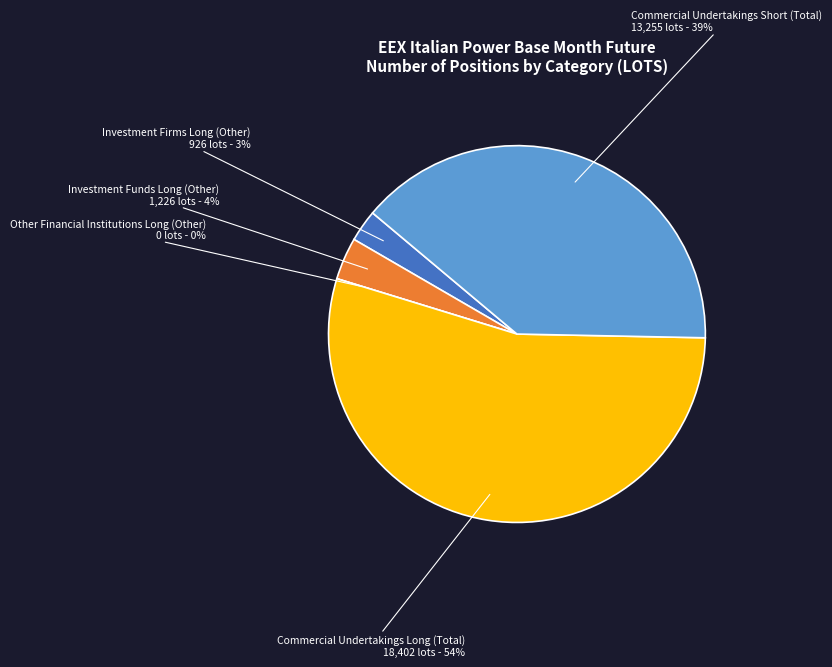

What percentage is NOT represented by Investment Firms Long (Other)?

97.3%